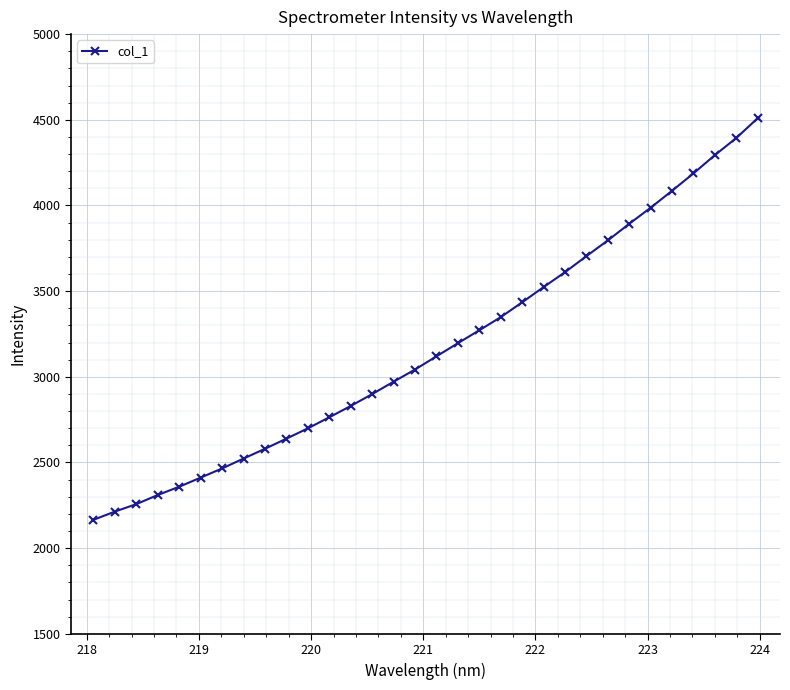

What is the maximum value shown in the chart?

4508.7